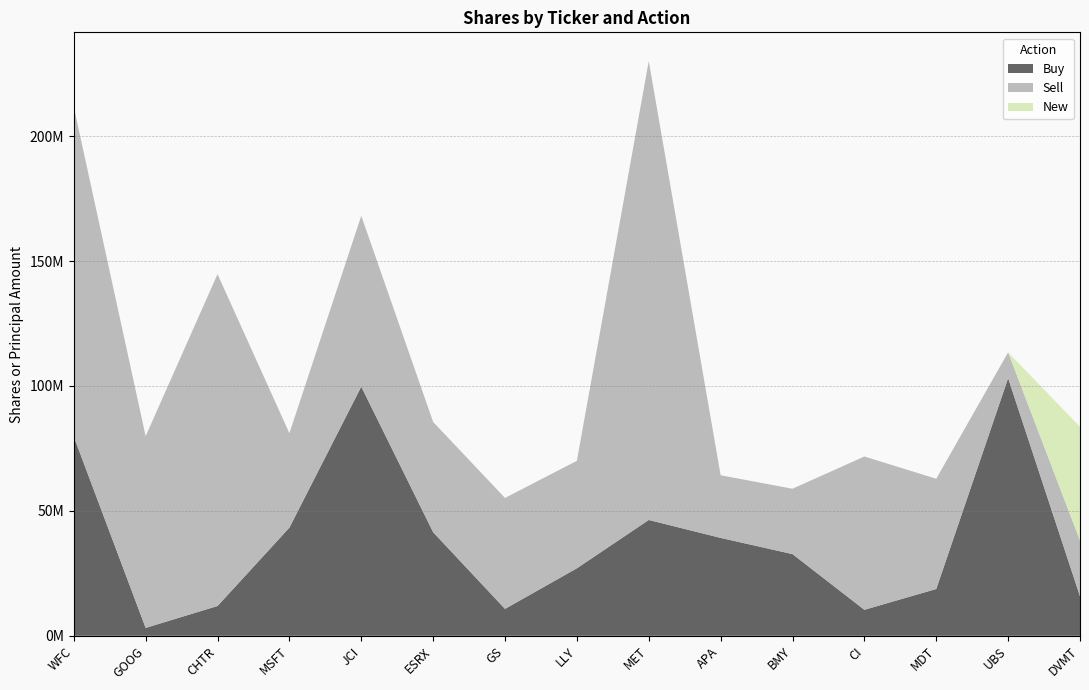

Reading left to right, extract all data points from this chart.

Buy: 79732532	3167044	11923076	43286662	99724232	41463656	10776183	27020471	46367312	39185826	32705086	10407762	18738182	103122127	15809632
Sell: 132016633	76733733	132827405	37789269	68369433	44131862	44397140	43023403	183669236	25067202	26162537	61358770	44119591	10325300	22312099
New: 0	0	0	0	0	0	0	0	0	0	0	0	0	0	45523710